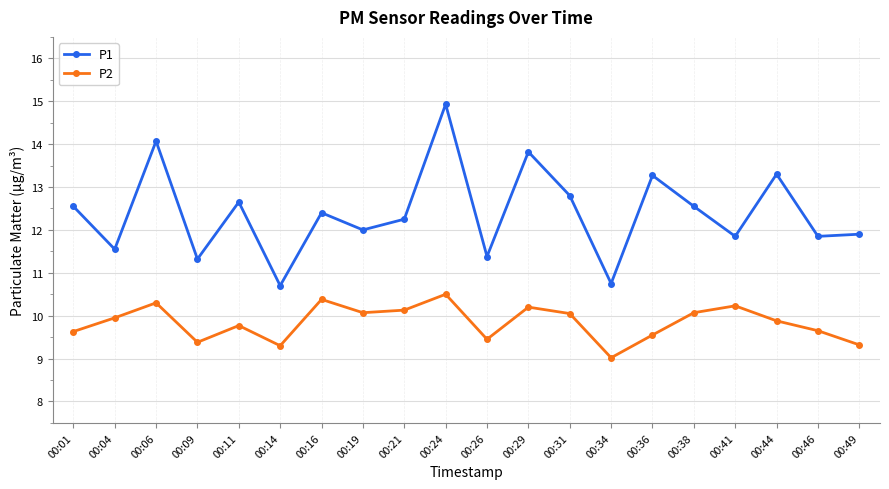

What is the total value across all series at 00:31?

22.9